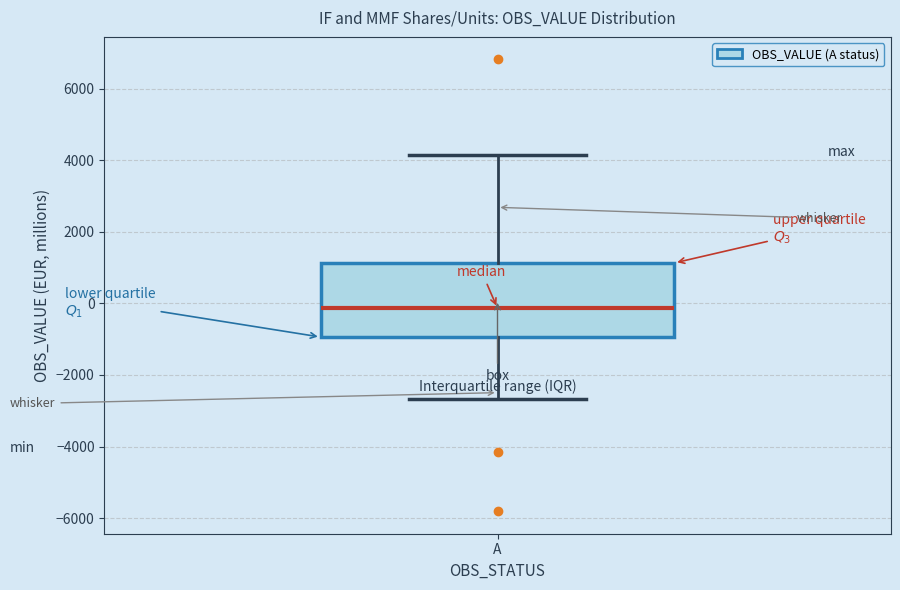

Where is the upper edge of the box for A on the y-axis? The values are not printed on the chart, so give them approximately, as read against the axis.

1200